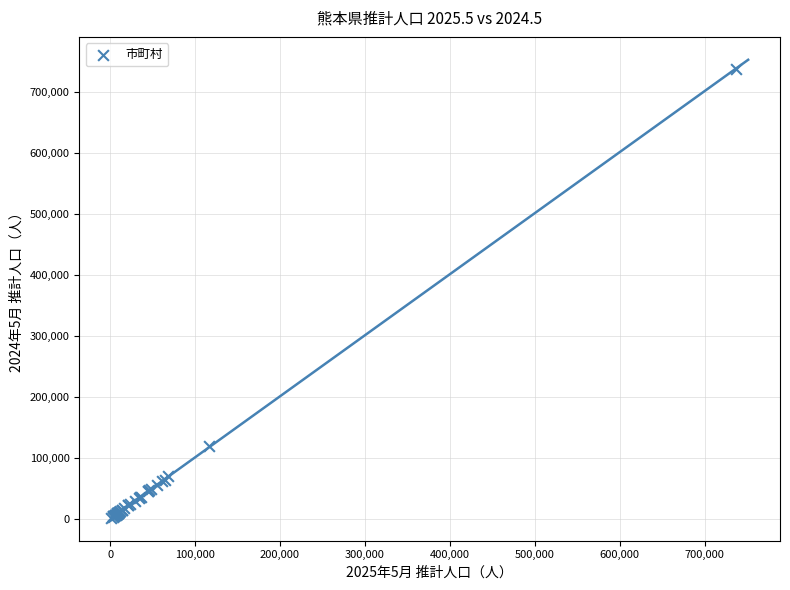

What Y value in the scatter plot is closest to 369128?

118250